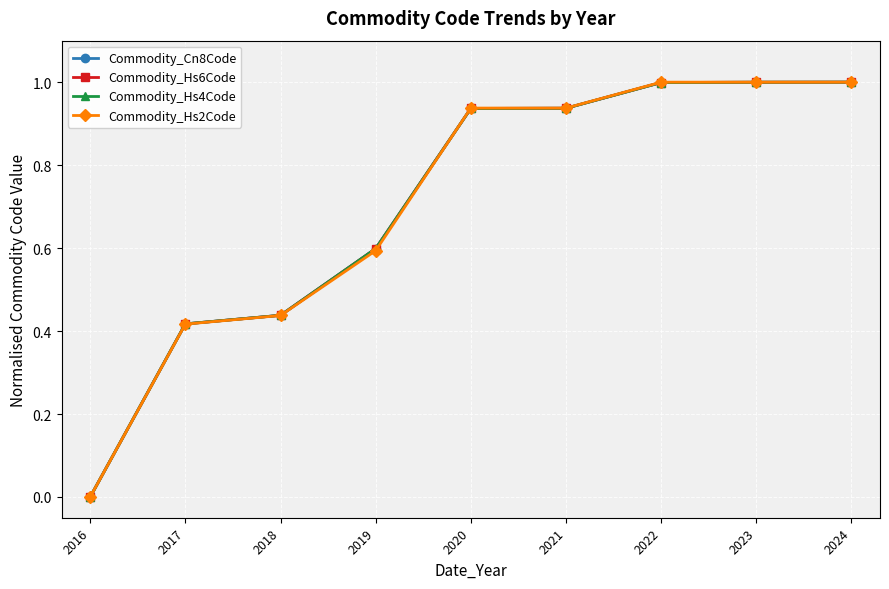

The Commodity_Hs2Code series shows 0.6 at 2019. True or false?

True